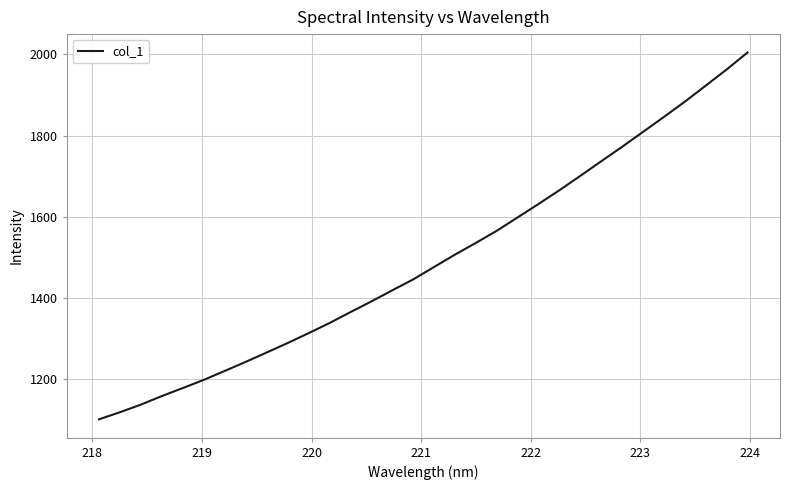

What is the difference between the maximum and minimum values?

904.9